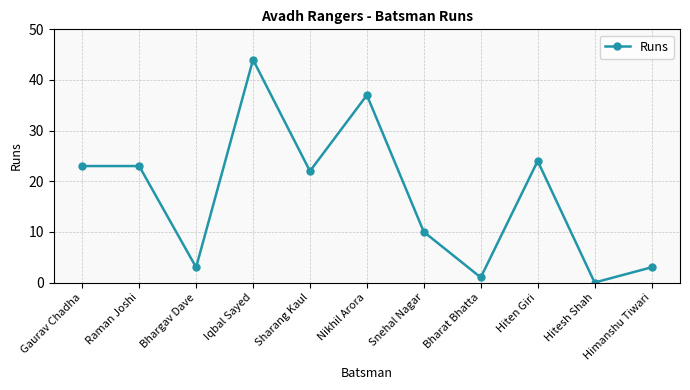

What is the label of the 1st point from the right?

Himanshu Tiwari